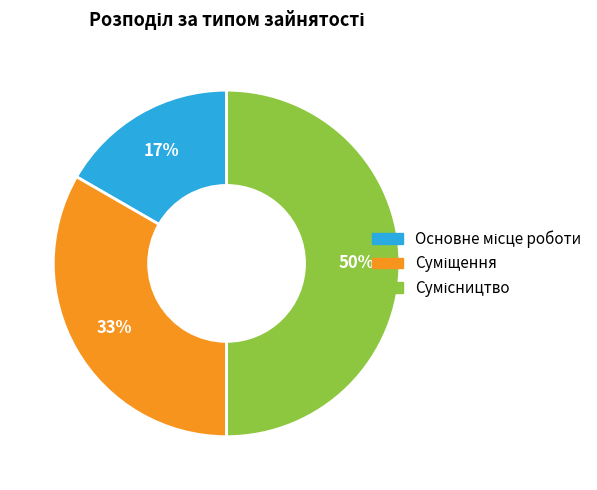

To the nearest percent, what is the average slice percentage?

33%